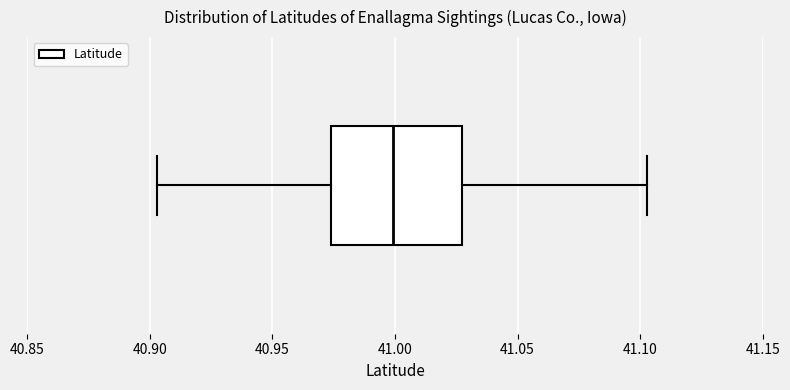

Where is the right edge of the box on the x-axis? The values are not printed on the chart, so give them approximately, as read against the axis.

41.030